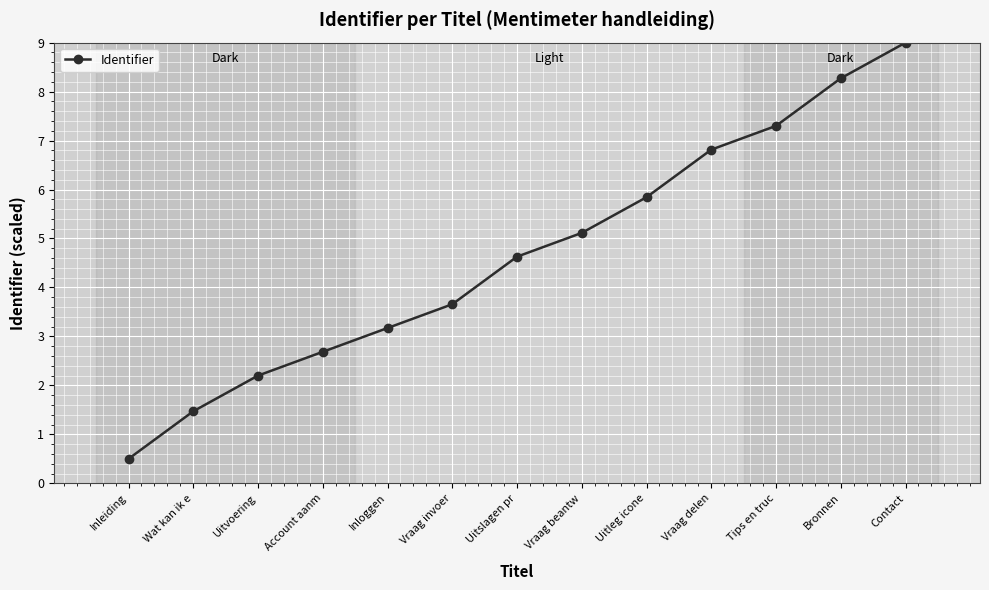

What is the maximum value shown in the chart?

9.0